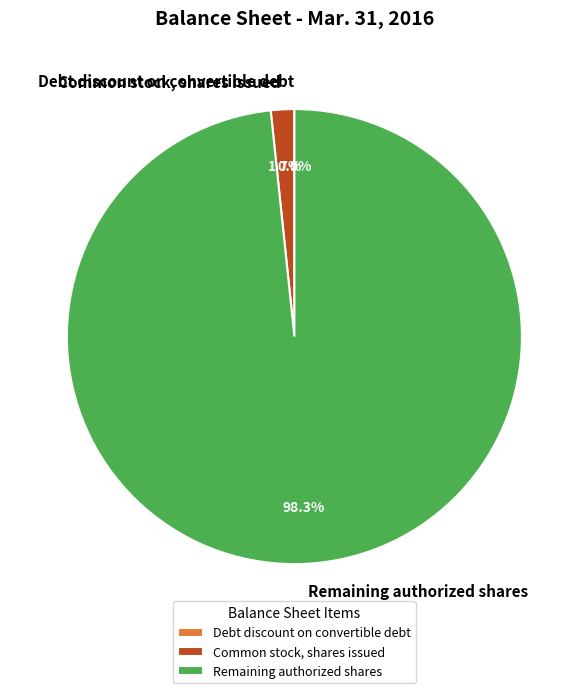

What is the largest slice in the pie chart?

Remaining authorized shares